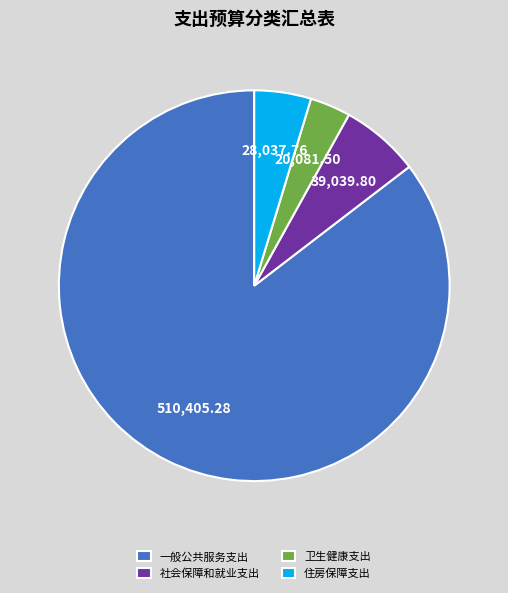

What is the smallest slice in the pie chart?

卫生健康支出